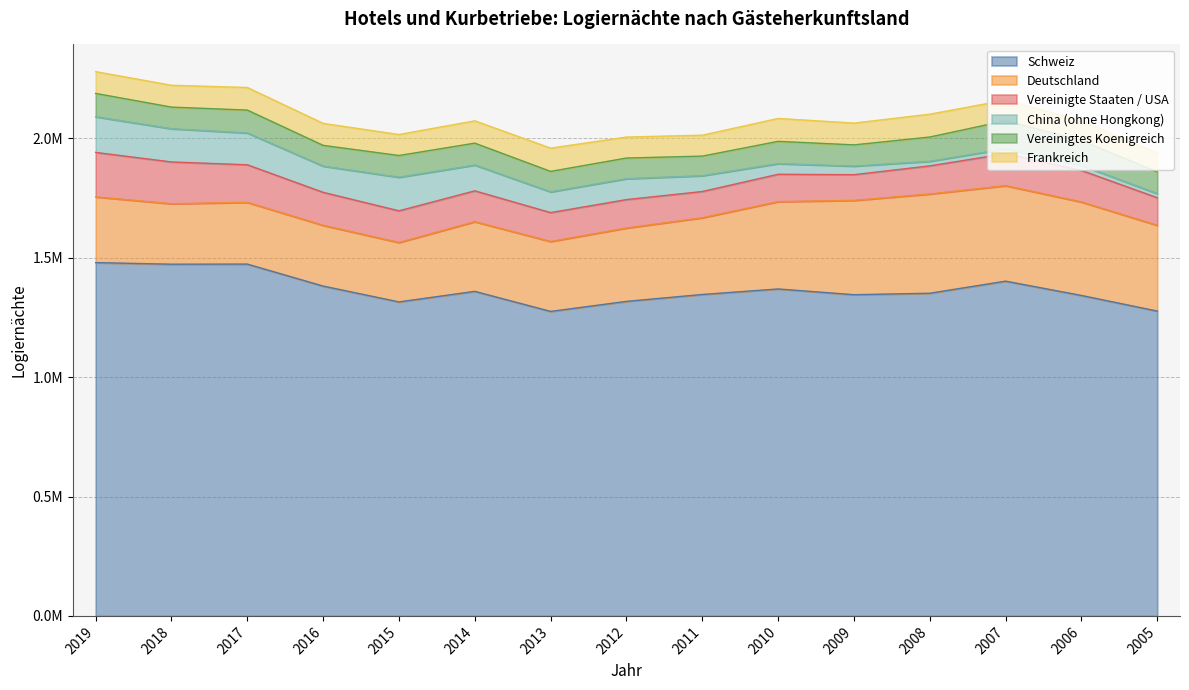

What is the difference between the Vereinigte Staaten / USA values at 2007 and 2005?

18348